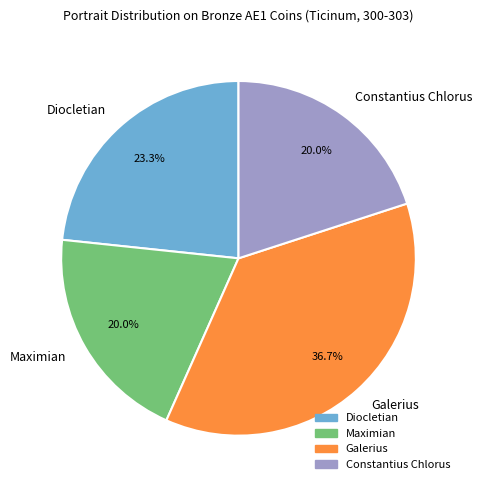

Is there any slice that represents more than half of the pie?

No